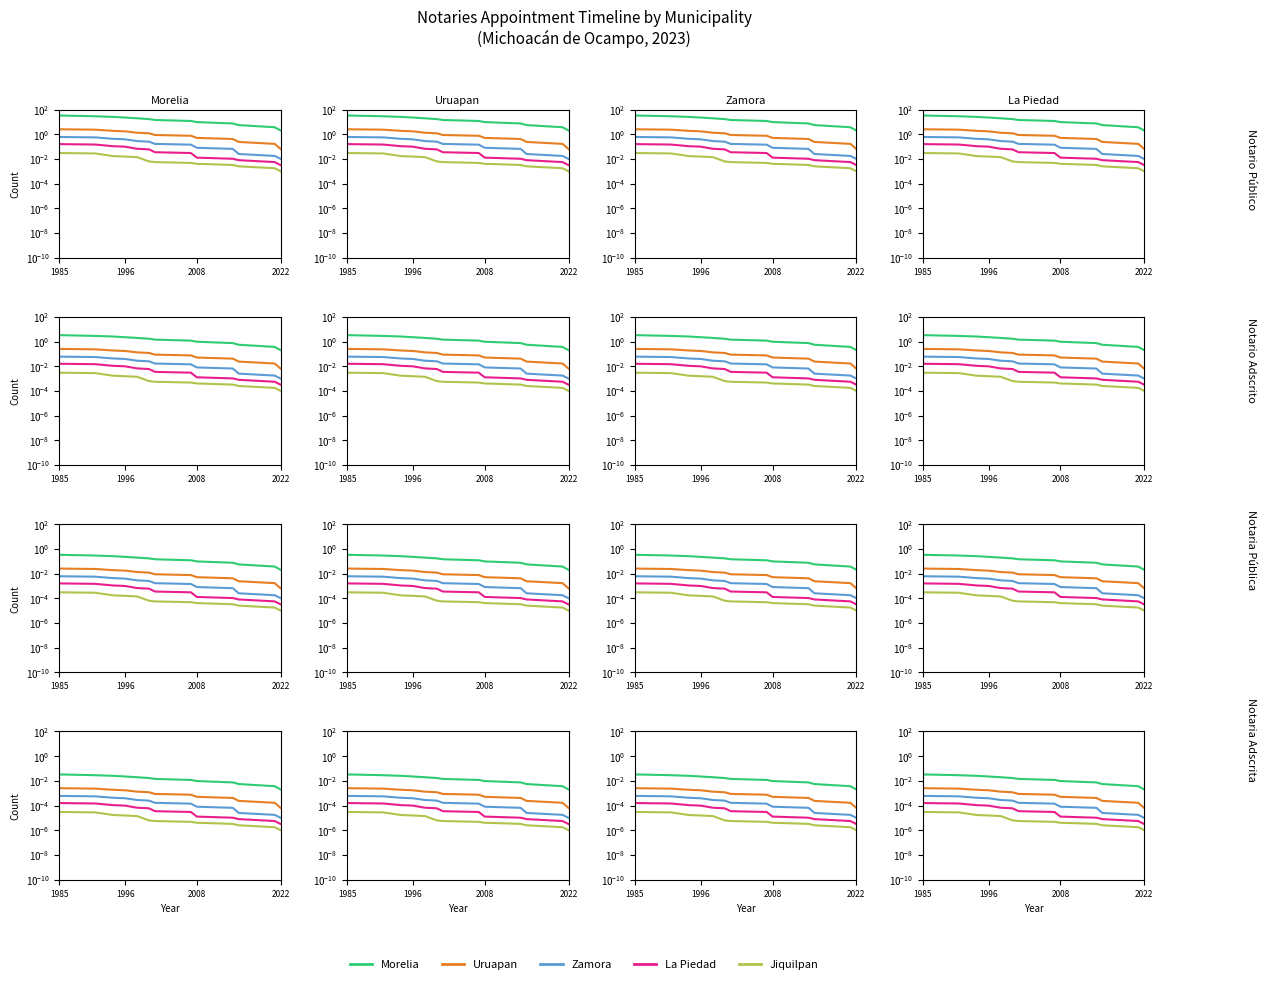

Which series has the widest spread of values?

Morelia